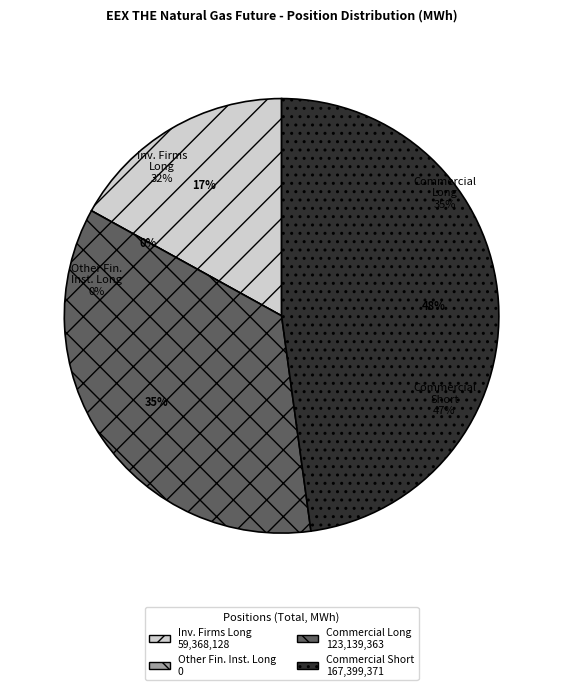

How many segments does this pie chart have?

4